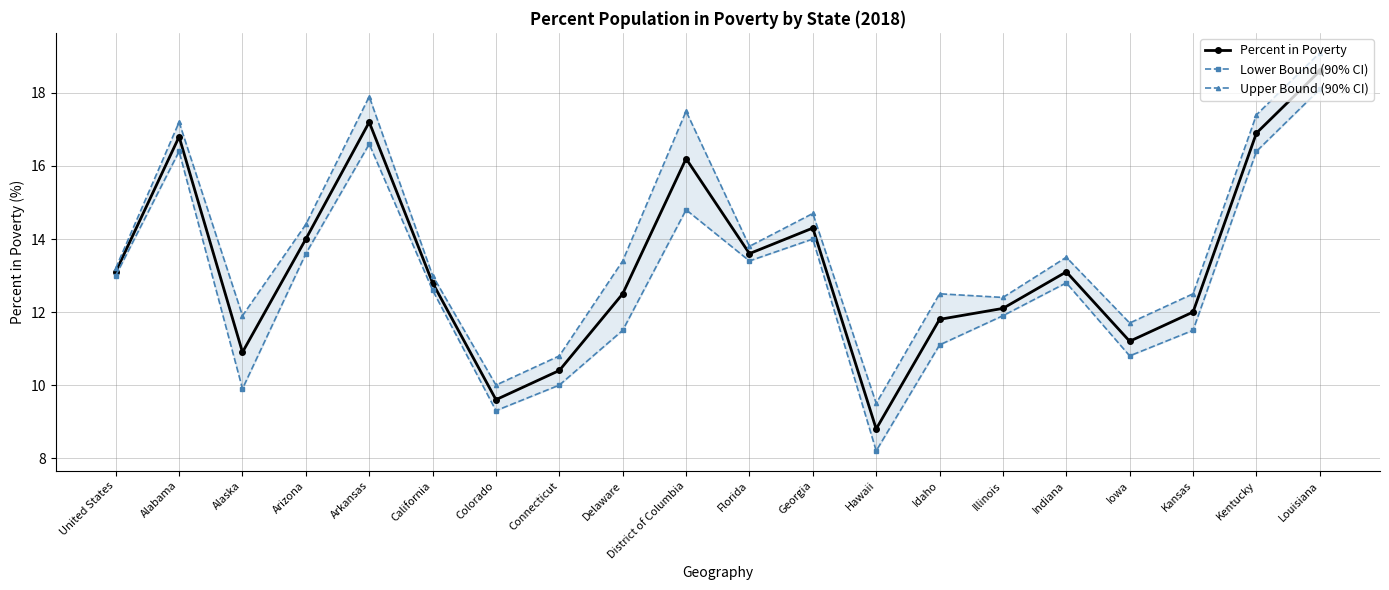

How many data points does each series have?

20